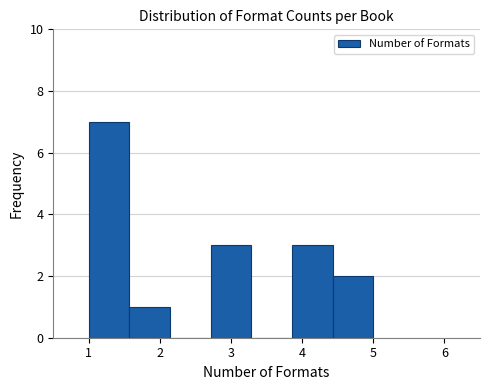

Reading left to right, list every bar in this chart as the range it spans on the x-axis followed by its height. Neither the bar edges nor the heights are printed on the chart, so give them approximately, as read against the axes.

1.0 to 1.6: 7
1.6 to 2.1: 1
2.1 to 2.7: 0
2.7 to 3.3: 3
3.3 to 3.9: 0
3.9 to 4.4: 3
4.4 to 5.0: 2